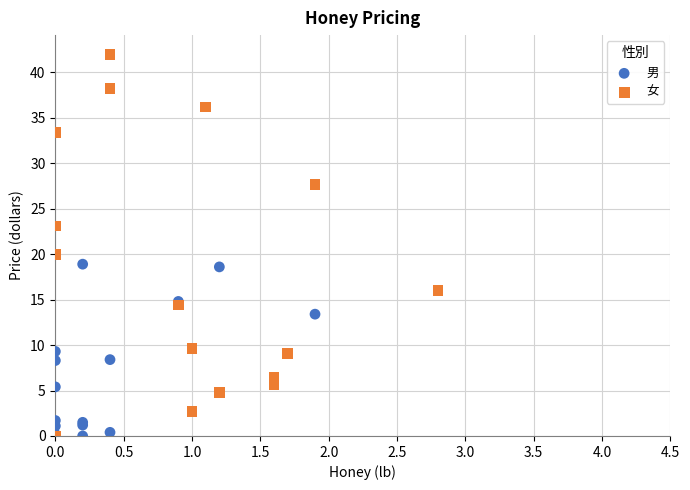

Which series reaches the maximum Y coordinate?

女